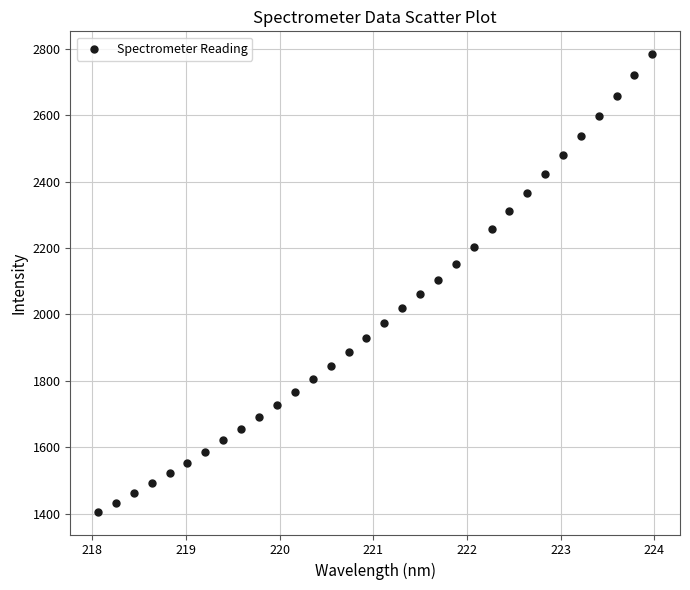

What is the range of X values (max minus min)?

5.9